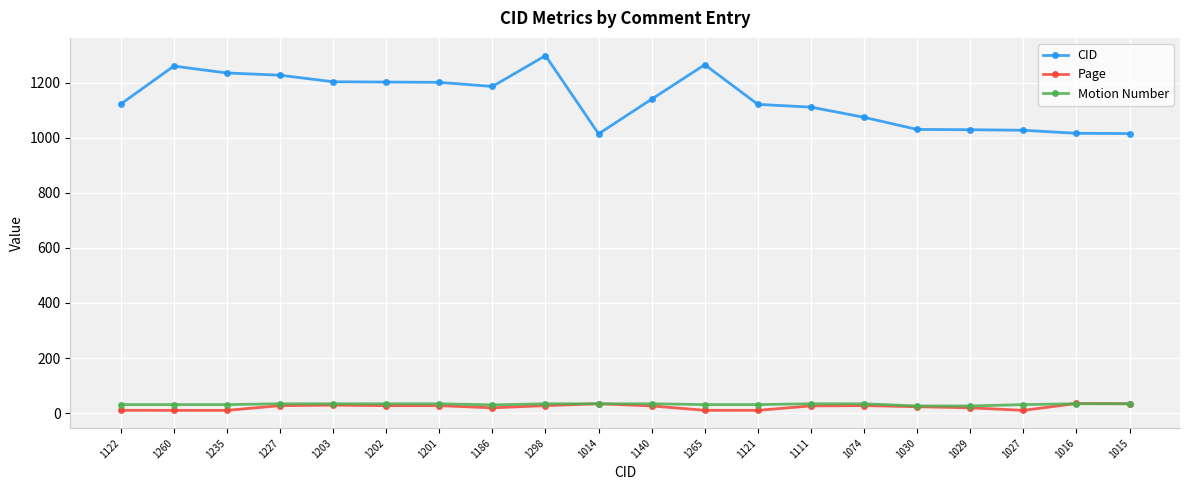

At which category is the sum across all series the highest?

1298